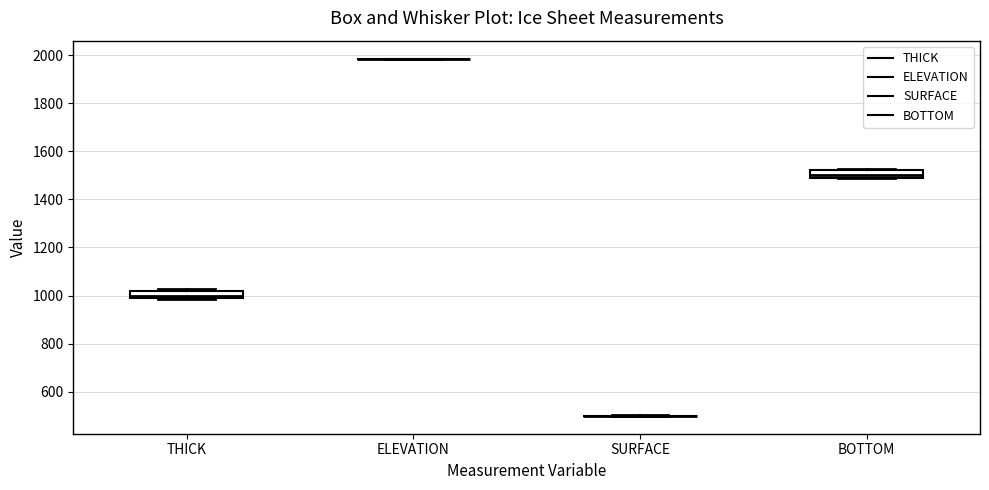

Reading left to right, transcribe this box plot: for each box, give where its median line is, the range the box spans, and where its two whiskers end, as read against the y-axis. The values are not printed on the chart, so give them approximately, as read against the axis.

THICK: median 1000, box 980 to 1020, whiskers 980 to 1020 (just above the box's upper edge)
ELEVATION: box collapsed to a line at 1980, whiskers 1980 to 1980
SURFACE: box collapsed to a line at 500, whiskers 500 to 500
BOTTOM: median 1500, box 1480 to 1520, whiskers 1480 to 1520 (just above the box's upper edge)